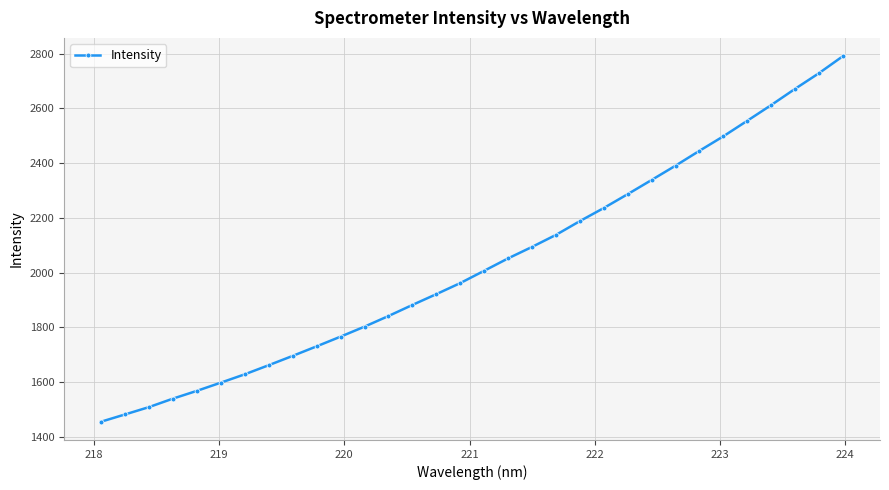

What is the minimum value shown in the chart?

1455.2